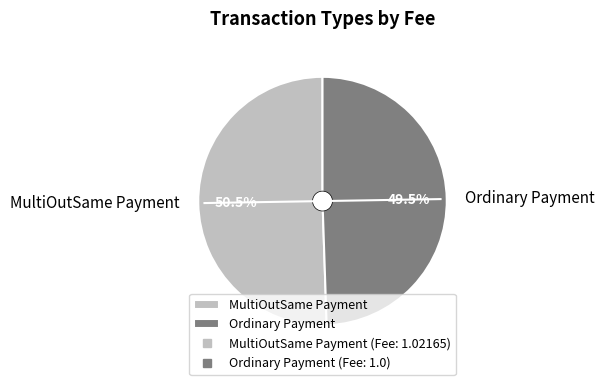

Count the number of slices in the pie.

2